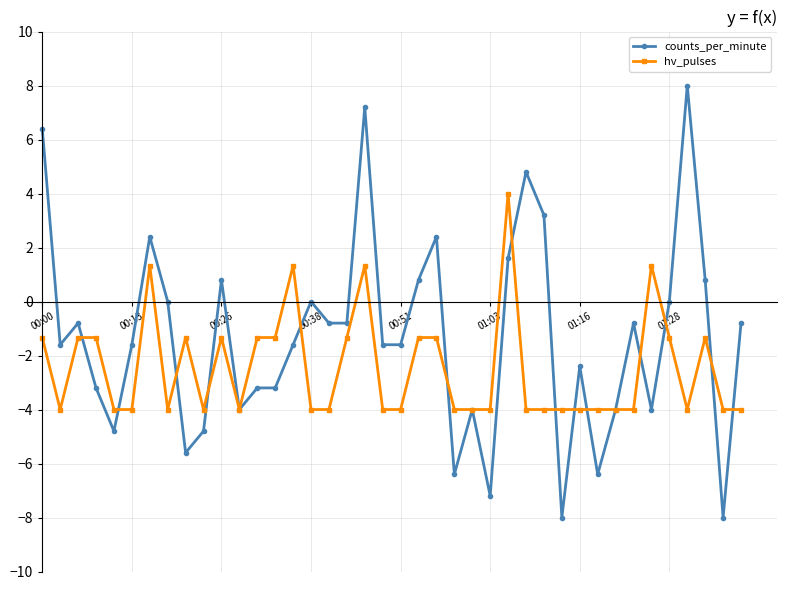

True or false: hv_pulses has more than 1 points higher than both neighbors.

True